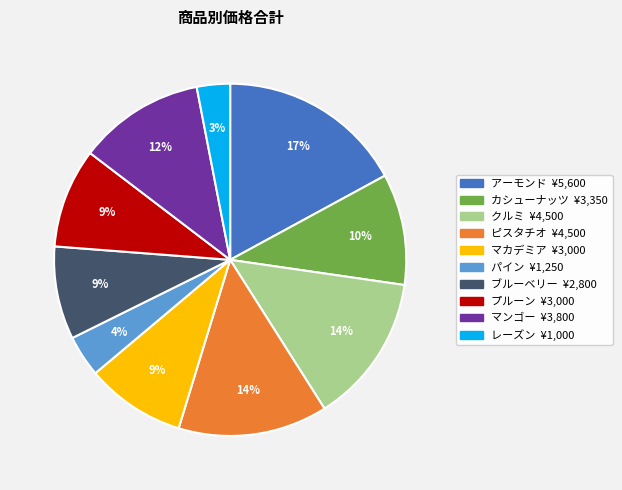

The ピスタチオ slice represents 1% of the pie. True or false?

False